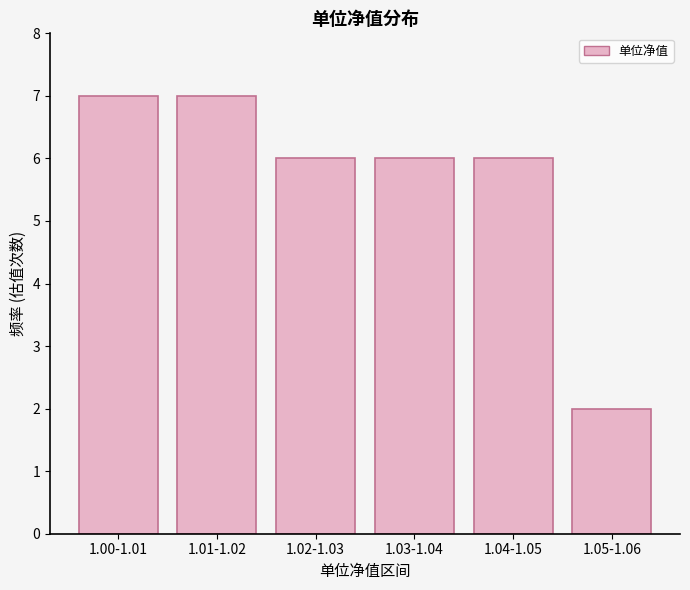

Reading left to right, list all the values displayed in this chart.

7	7	6	6	6	2